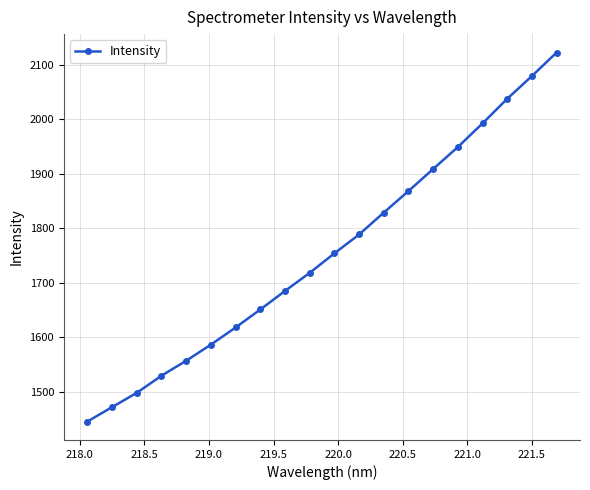

How many values exceed 1754?

10